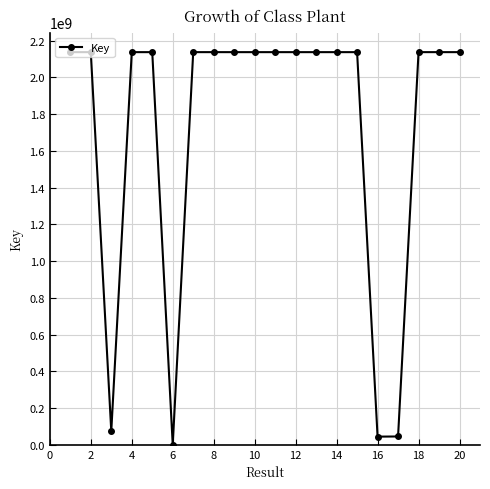

What is the maximum value shown in the chart?

2137717060